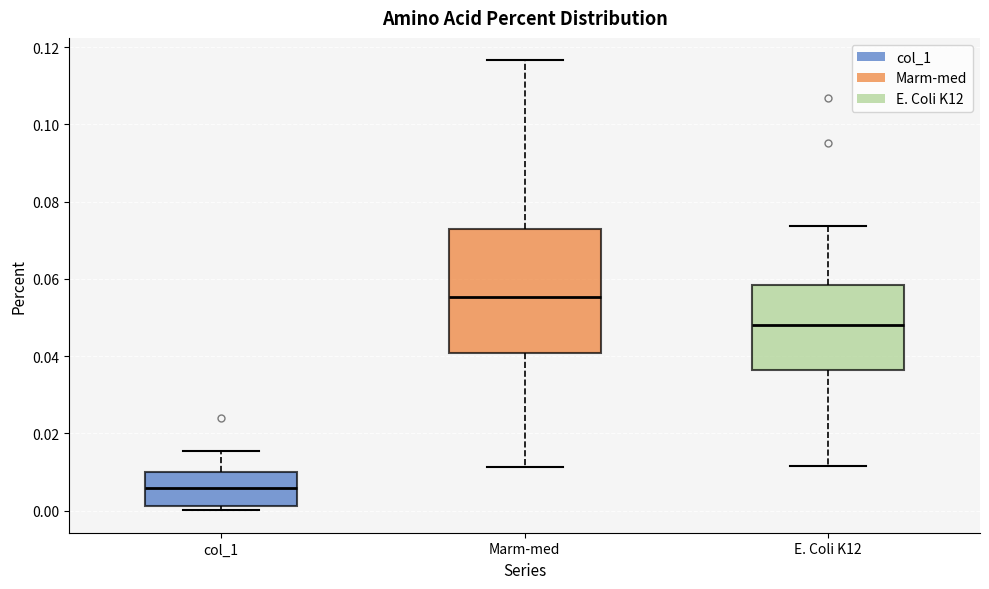

Where does the lower whisker of the box for Marm-med end on the y-axis? The values are not printed on the chart, so give them approximately, as read against the axis.

0.012